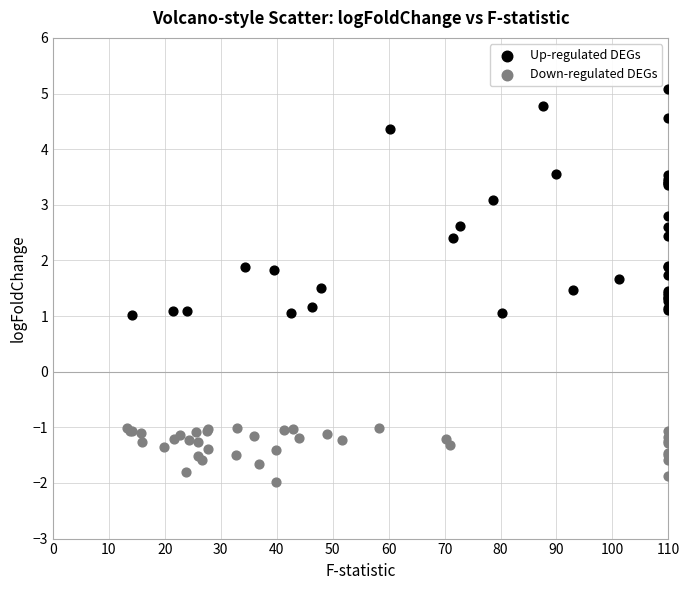

Which series has the widest spread of Y values?

Up-regulated DEGs